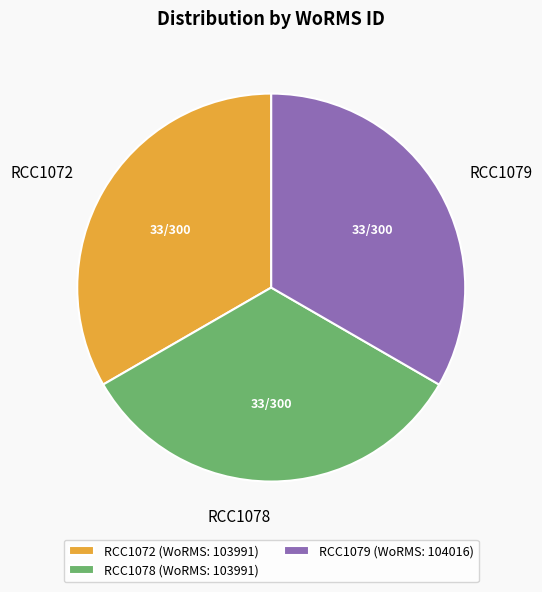

Do RCC1072 and RCC1078 together represent more than half of the pie?

Yes